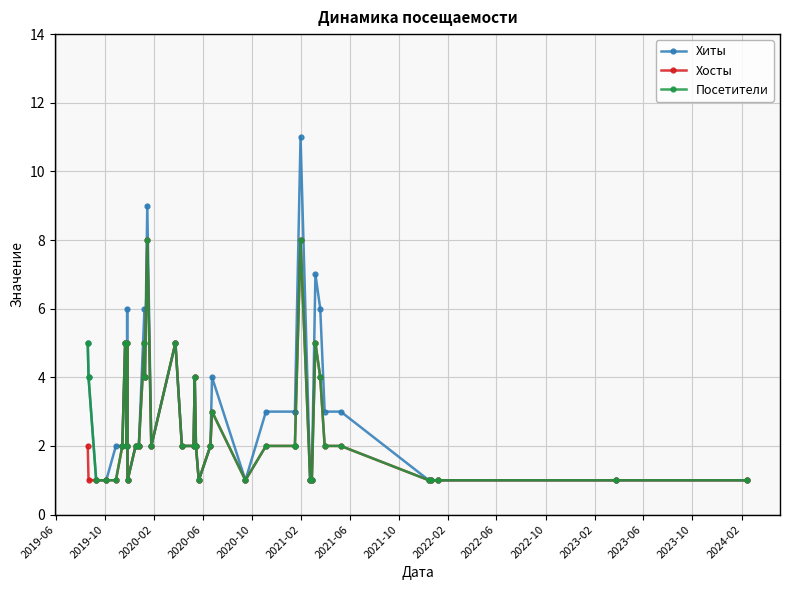

What is the value of the Посетители point at the 16th from the left?

2